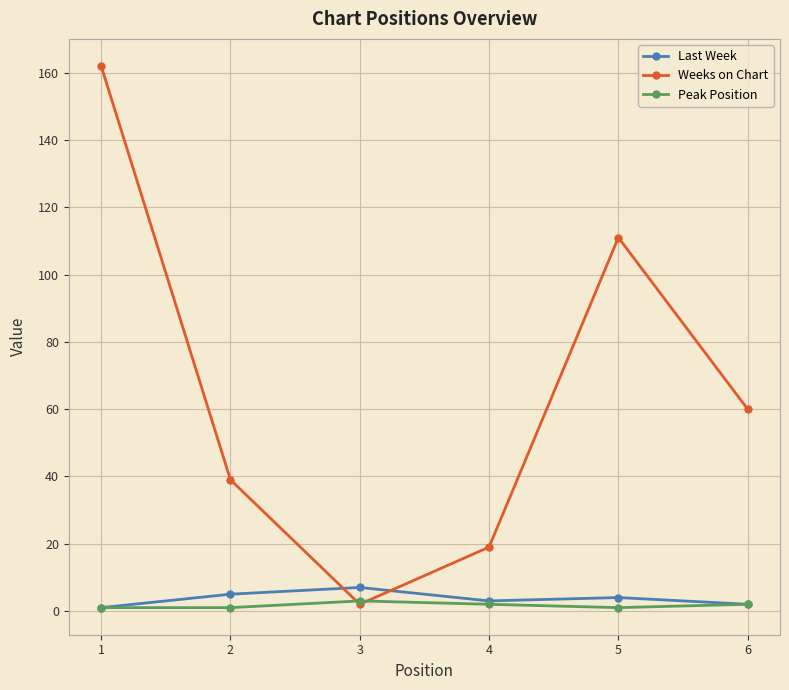

At how many categories does at least one series exceed 118?

1